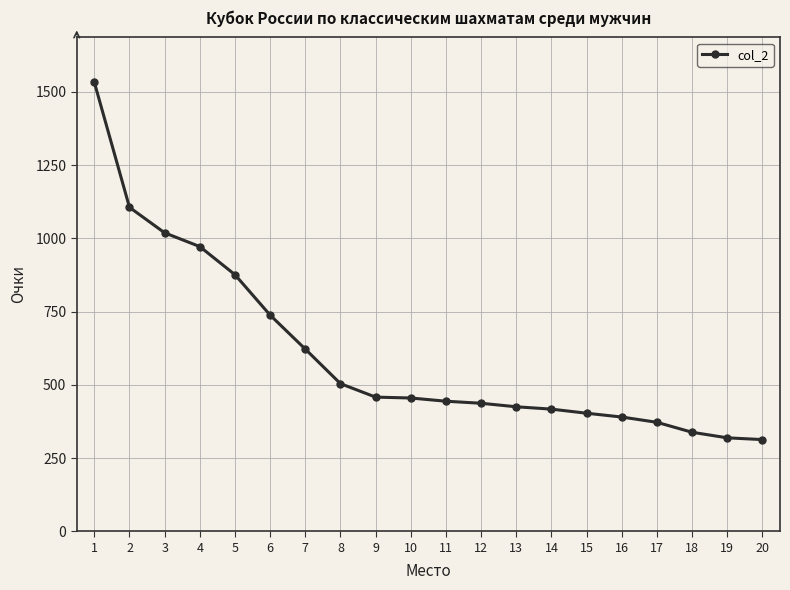

Is it true that the value at 8 is 504?

True